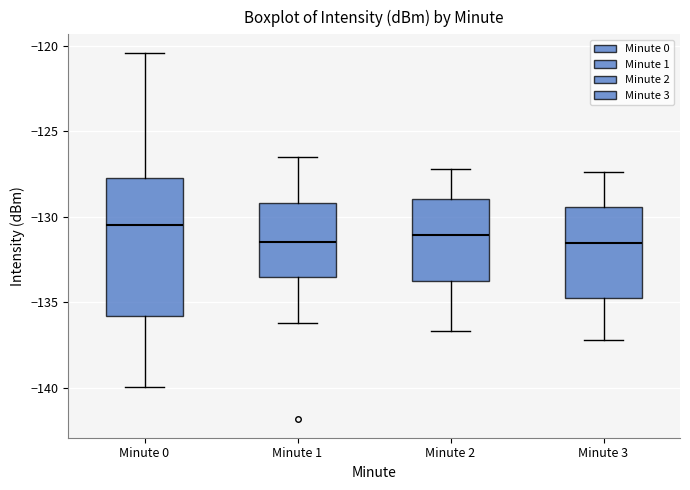

Where is the lower edge of the box for Minute 0 on the y-axis? The values are not printed on the chart, so give them approximately, as read against the axis.

-136.0